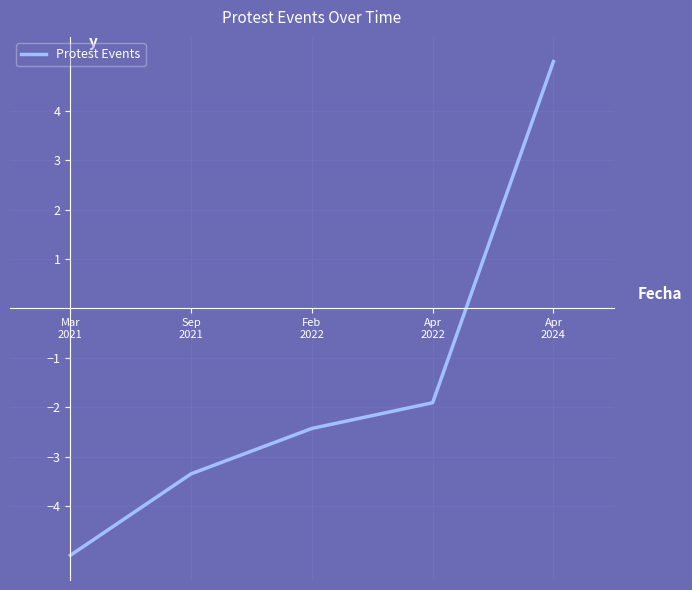

Between Feb
2022 and Apr
2024, which is larger?

Apr
2024